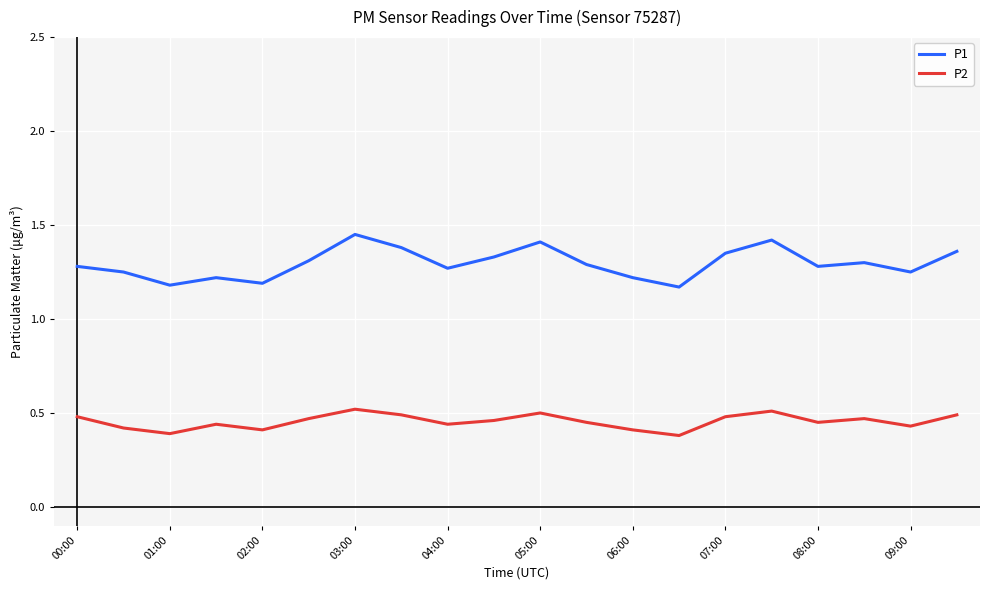

Which series has the widest spread of values?

P1